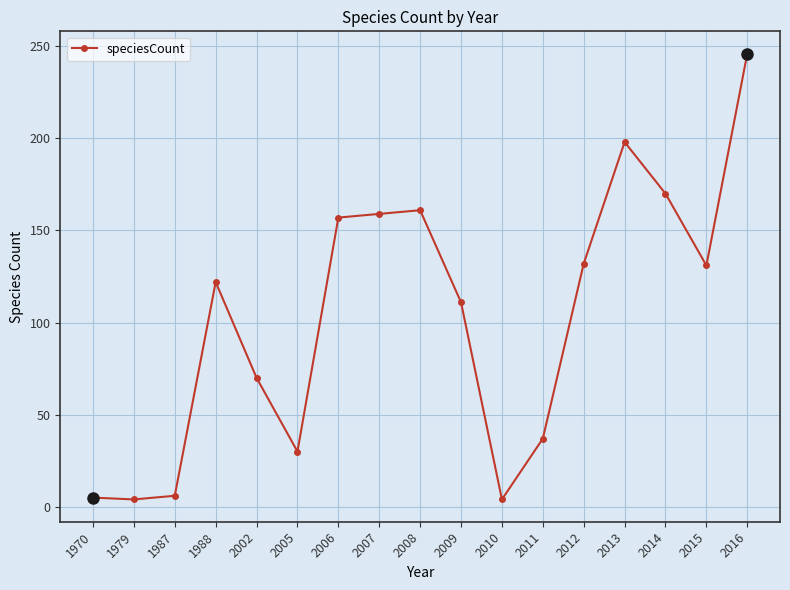

What is the difference between the values at 2006 and 1970?

152